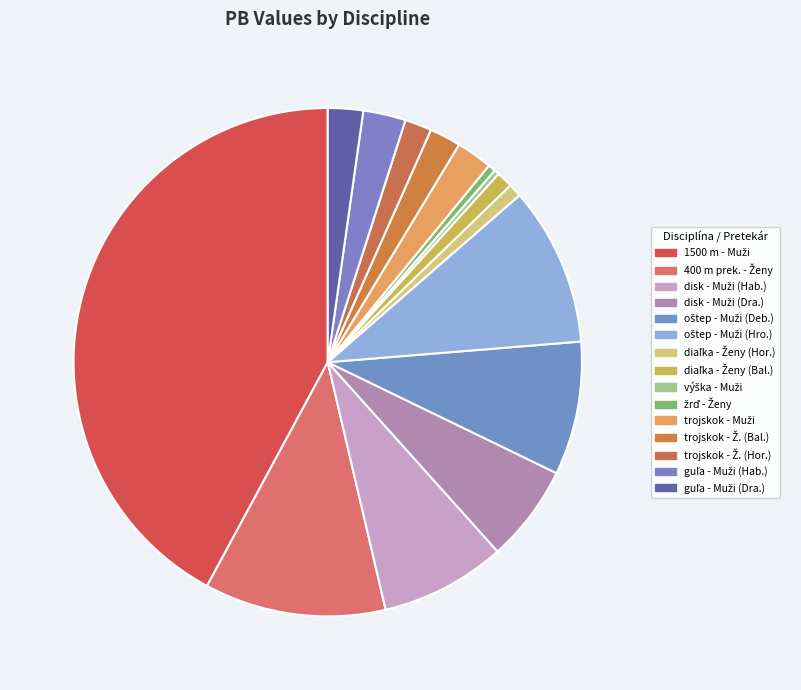

How many slices are in this pie chart?

15